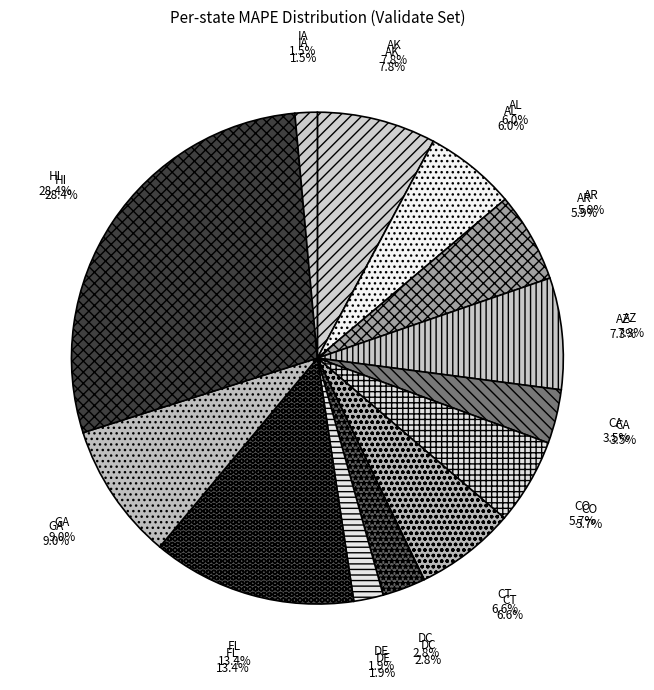

Approximately how many times larger is the value at IA compared to AK?

0.2